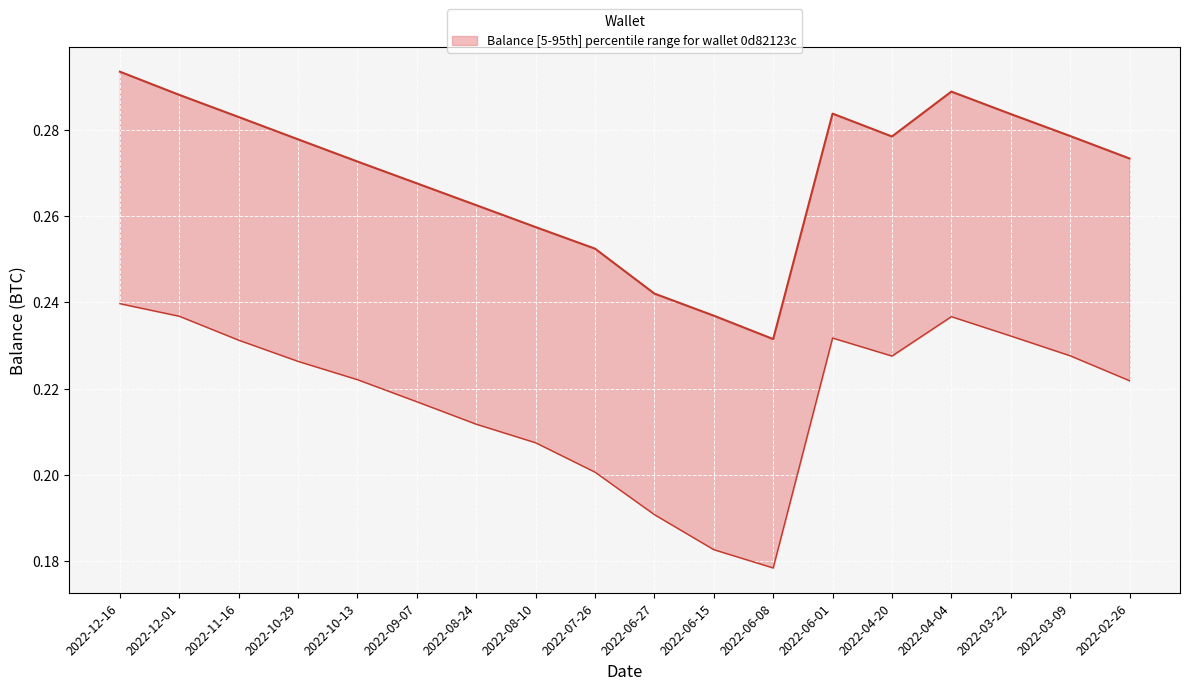

True or false: received_amount (scaled lower) and balance intersect in this chart.

False